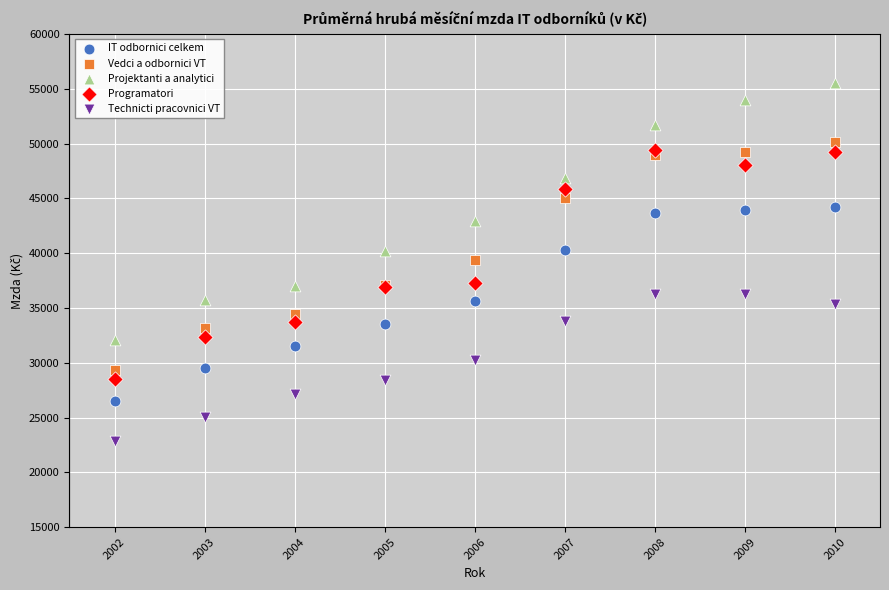

In the Programatori series, what Y value is closest to 38934?

37262.0